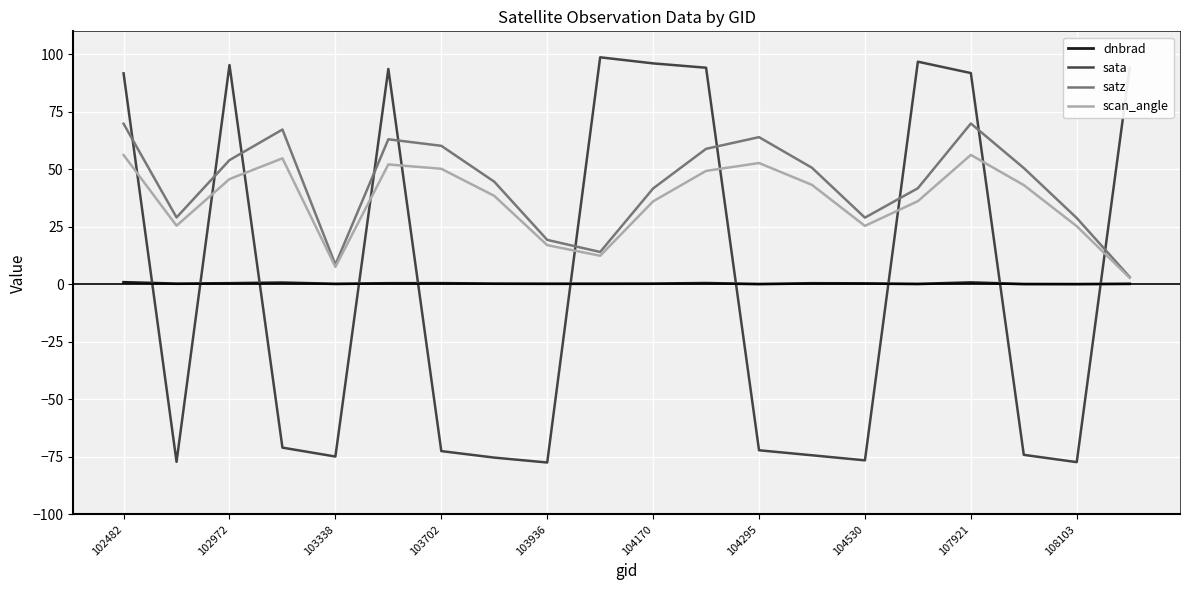

Is this an area chart (filled region under the line)?

No